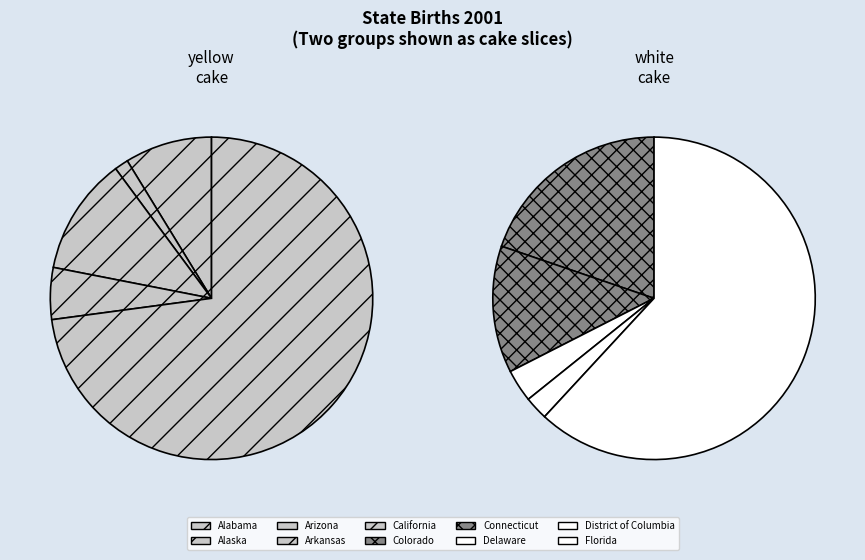

To the nearest percent, what is the combined percentage of Colorado and Alaska?

7%